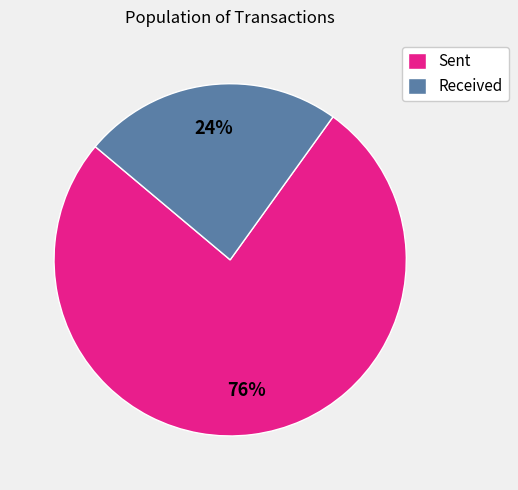

Which slice is the smallest?

Received